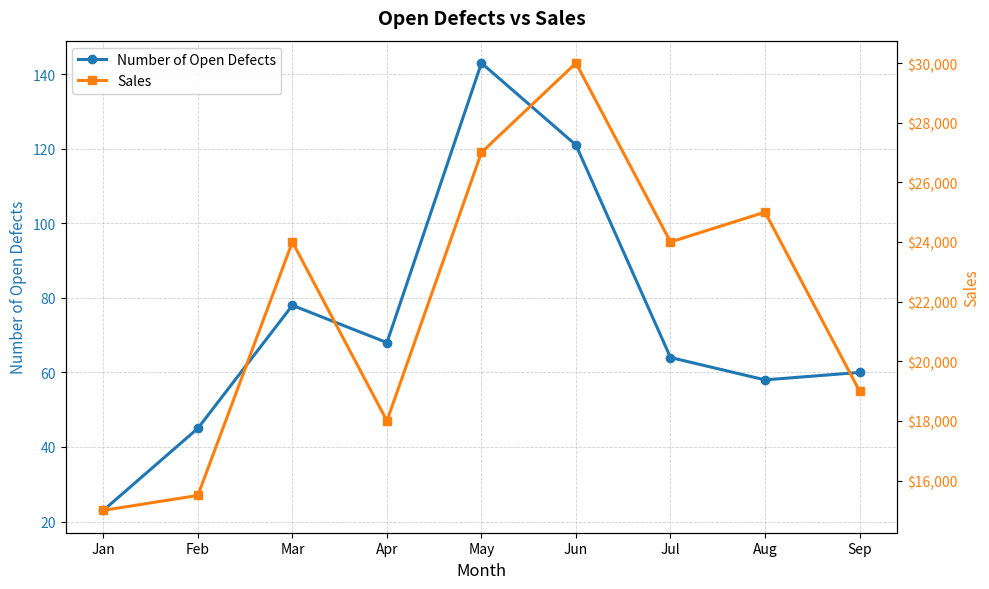

How many interior local peaks does the Sales series have?

3